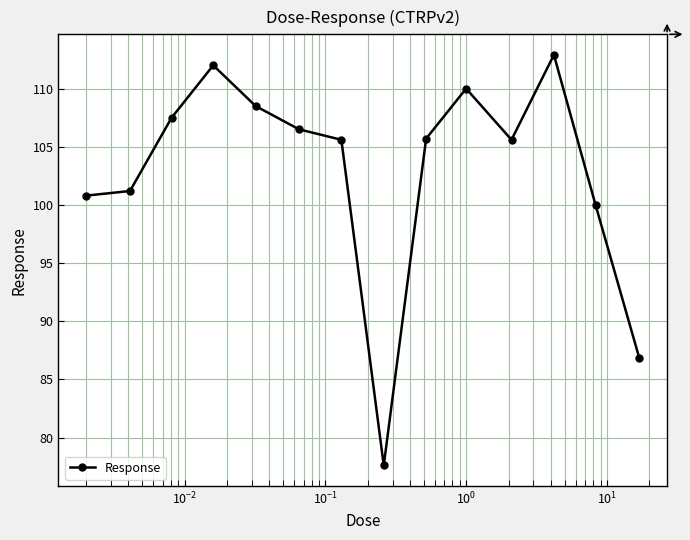

What is the value of the 7th point from the left?

105.6